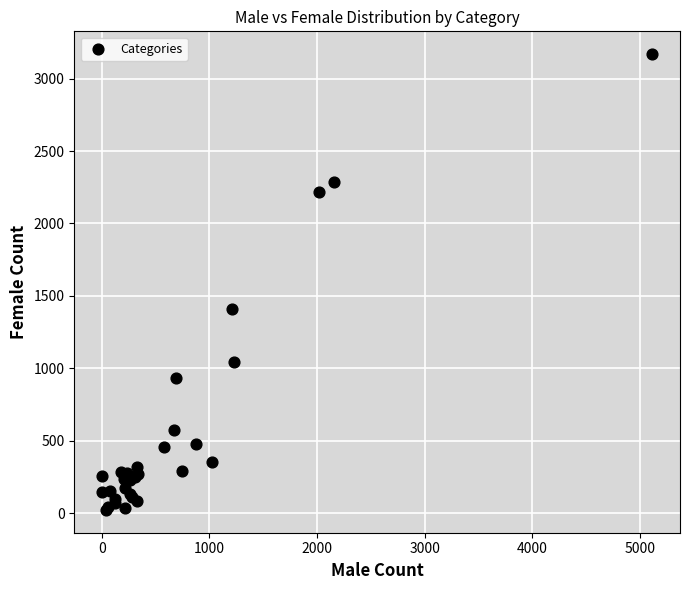

What Y value in the scatter plot is closest to 1595?

1406